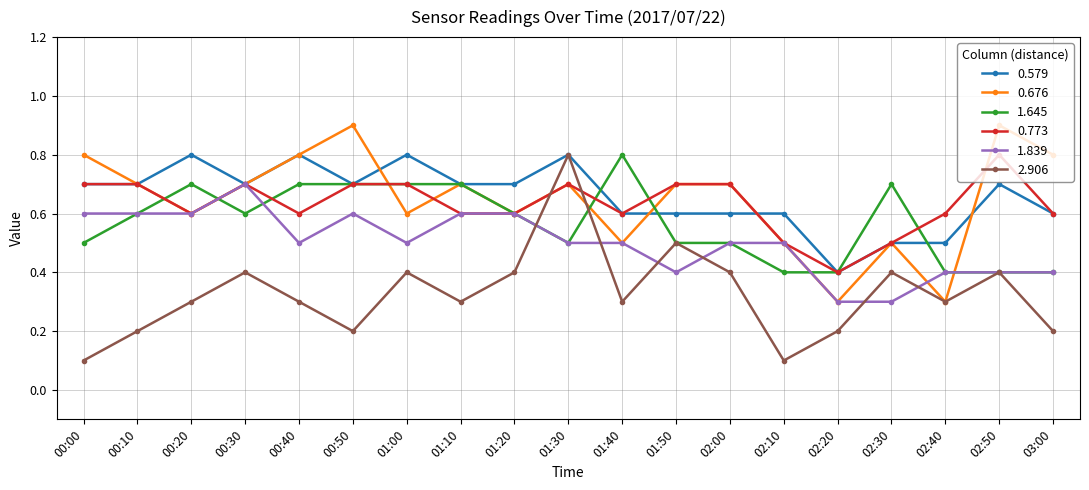

What is the difference between the maximum and minimum values in the 0.773 series?

0.4